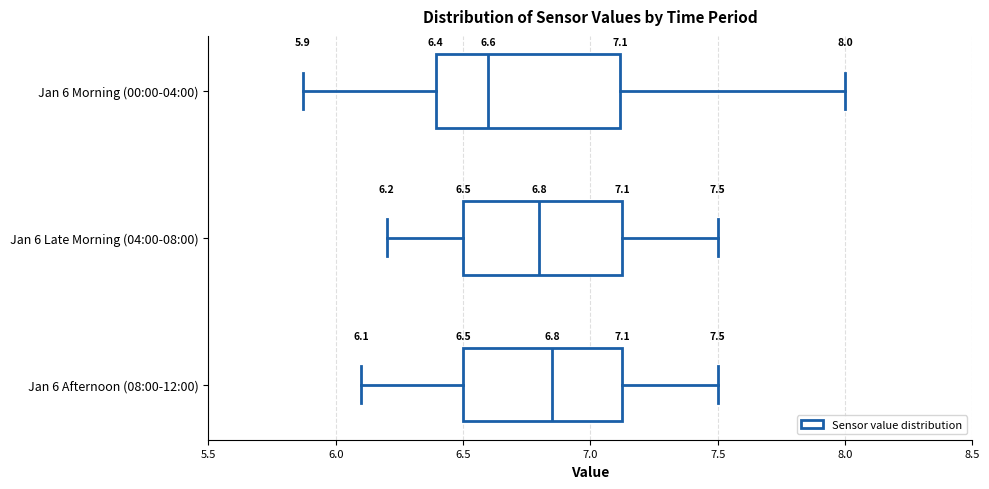

Comparing the boxes themselves (not the whiskers), which one is the widest?

Jan 6 Morning (00:00-04:00)